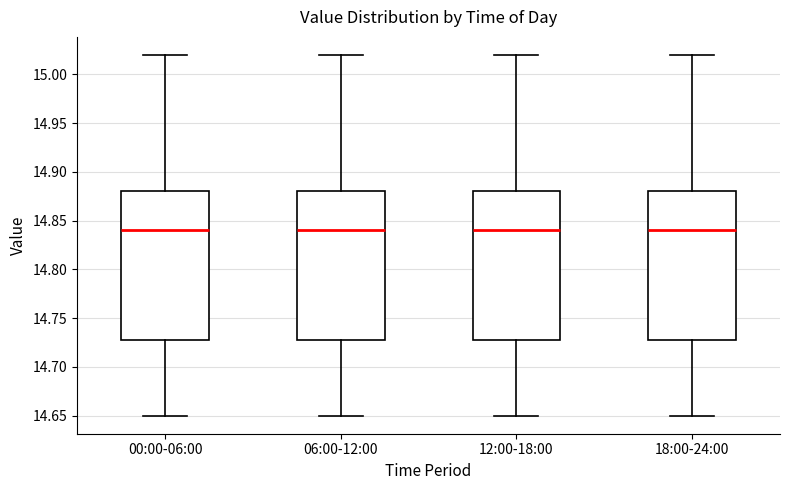

Reading left to right, transcribe this box plot: for each box, give where its median line is, the range the box spans, and where its two whiskers end, as read against the y-axis. The values are not printed on the chart, so give them approximately, as read against the axis.

00:00-06:00: median 14.84, box 14.73 to 14.88, whiskers 14.65 to 15.02
06:00-12:00: median 14.84, box 14.73 to 14.88, whiskers 14.65 to 15.02
12:00-18:00: median 14.84, box 14.73 to 14.88, whiskers 14.65 to 15.02
18:00-24:00: median 14.84, box 14.73 to 14.88, whiskers 14.65 to 15.02